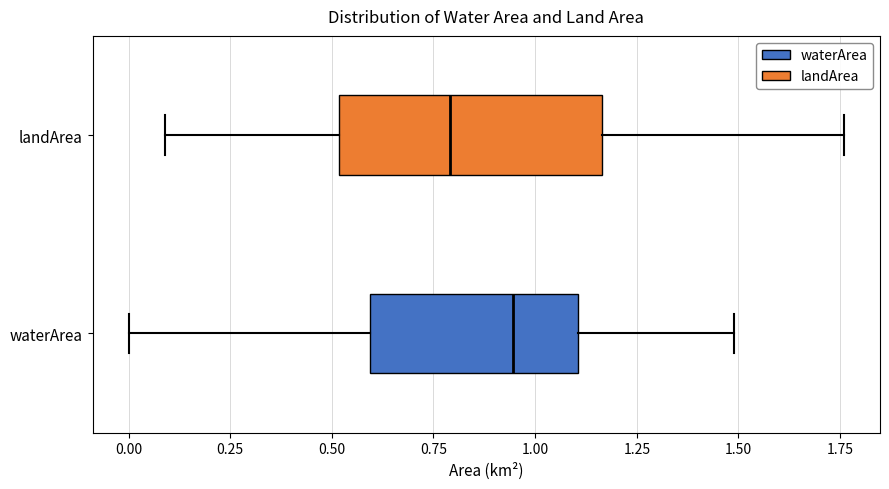

Reading bottom to top, transcribe this box plot: for each box, give where its median line is, the range the box spans, and where its two whiskers end, as read against the x-axis. The values are not printed on the chart, so give them approximately, as read against the axis.

waterArea: median 0.95, box 0.60 to 1.10, whiskers 0.00 to 1.50
landArea: median 0.80, box 0.50 to 1.15, whiskers 0.10 to 1.75